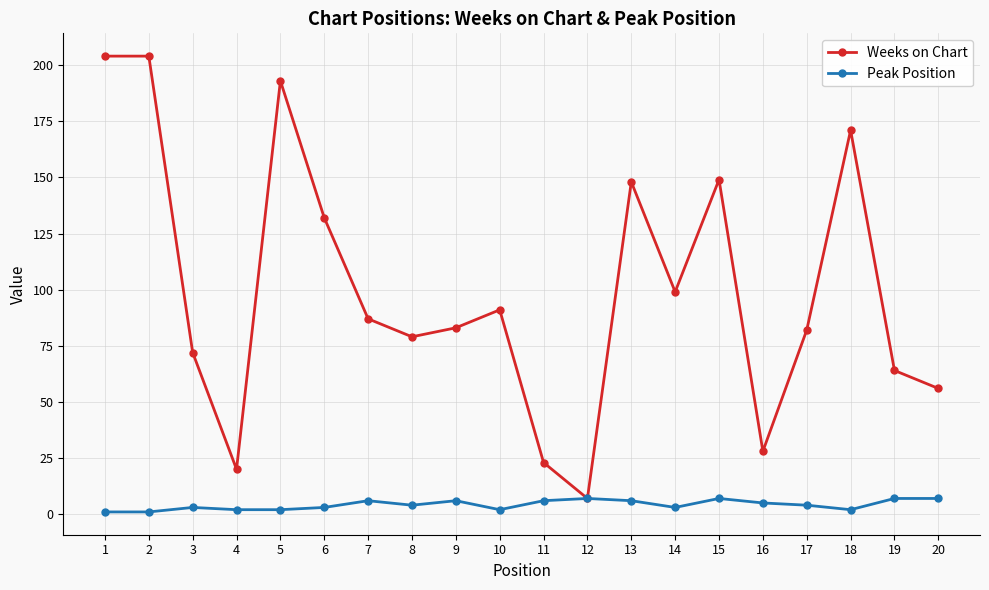

Rank the series by their maximum value, from highest to lowest.

Weeks on Chart, Peak Position